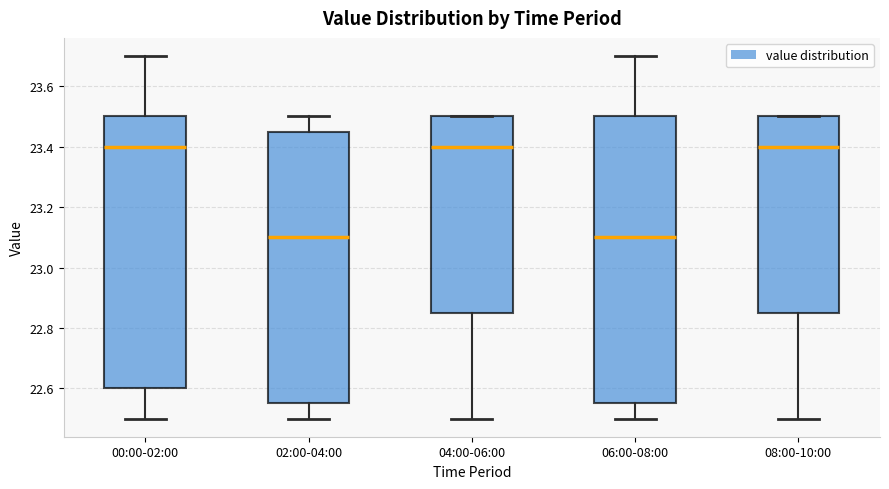

Reading left to right, transcribe this box plot: for each box, give where its median line is, the range the box spans, and where its two whiskers end, as read against the y-axis. The values are not printed on the chart, so give them approximately, as read against the axis.

00:00-02:00: median 23.40, box 22.60 to 23.50, whiskers 22.50 to 23.70
02:00-04:00: median 23.10, box 22.56 to 23.46, whiskers 22.50 to 23.50
04:00-06:00: median 23.40, box 22.86 to 23.50, whiskers 22.50 to 23.50
06:00-08:00: median 23.10, box 22.56 to 23.50, whiskers 22.50 to 23.70
08:00-10:00: median 23.40, box 22.86 to 23.50, whiskers 22.50 to 23.50